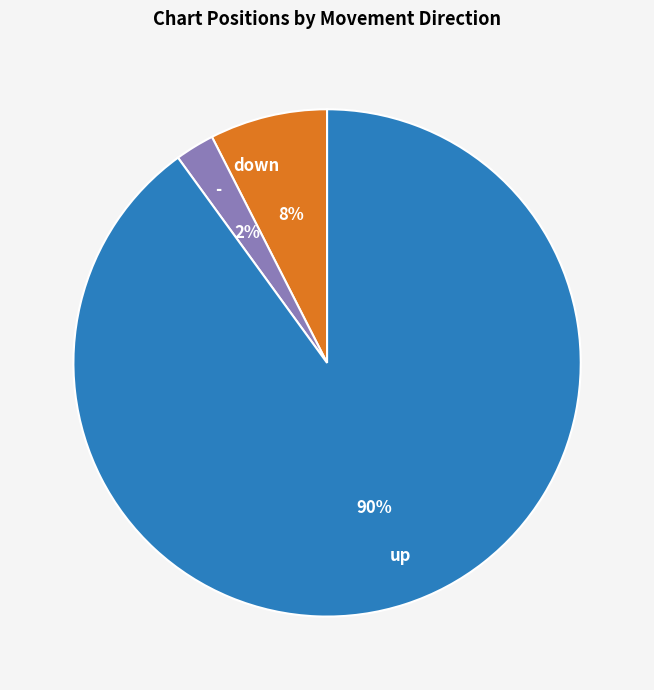

To the nearest percent, what is the average slice percentage?

33%